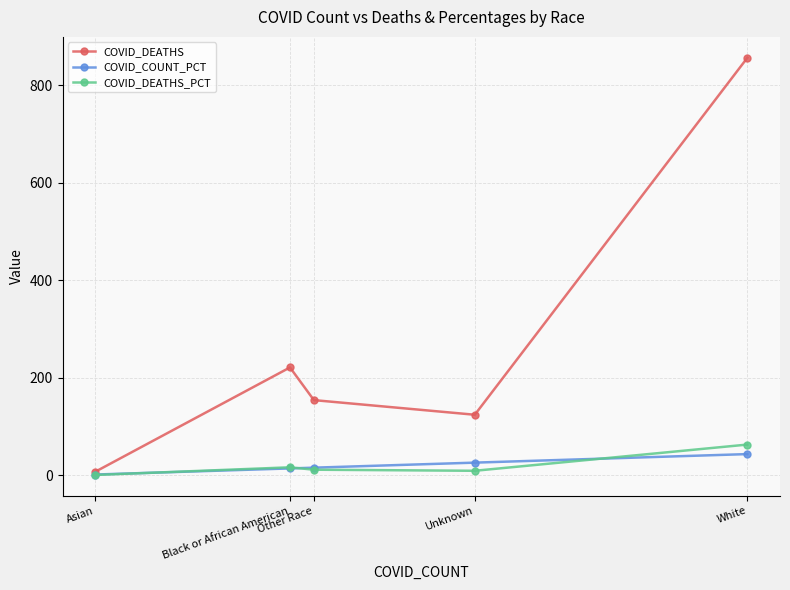

Where is COVID_DEATHS nearest to the value 431?

Black or African American